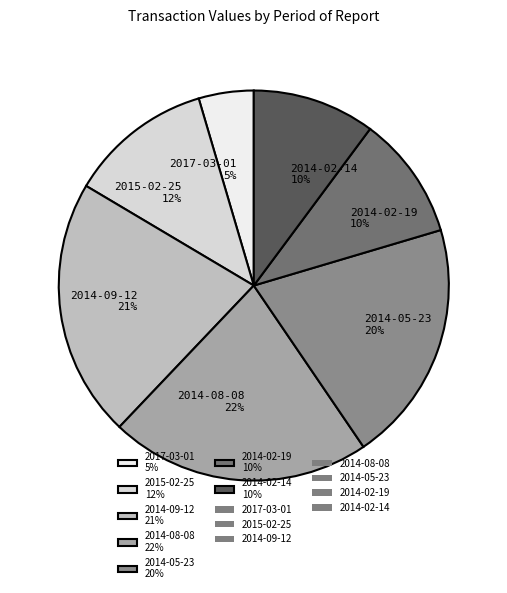

Does 2015-02-25 account for over 50% of the chart?

No